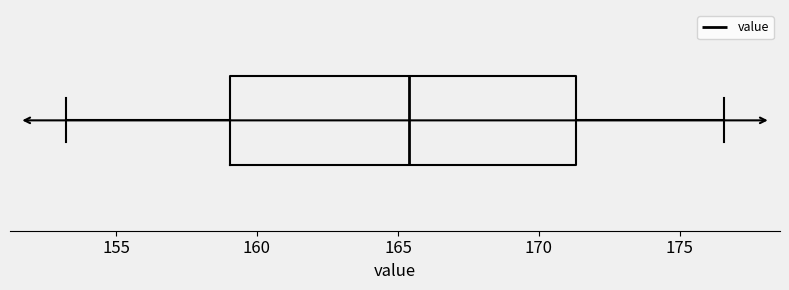

Read this box plot against the x-axis: the position of the median line, the range covered by the box, and the ends of both whiskers. The values are not printed on the chart, so give them approximately, as read against the axis.

median 165.5, box 159.0 to 171.5, whiskers 153.0 to 176.5